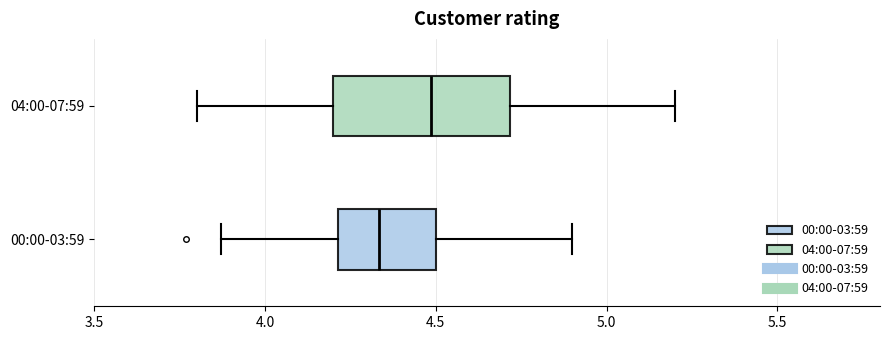

Reading bottom to top, transcribe this box plot: for each box, give where its median line is, the range the box spans, and where its two whiskers end, as read against the x-axis. The values are not printed on the chart, so give them approximately, as read against the axis.

00:00-03:59: median 4.35, box 4.20 to 4.50, whiskers 3.85 to 4.90
04:00-07:59: median 4.50, box 4.20 to 4.70, whiskers 3.80 to 5.20